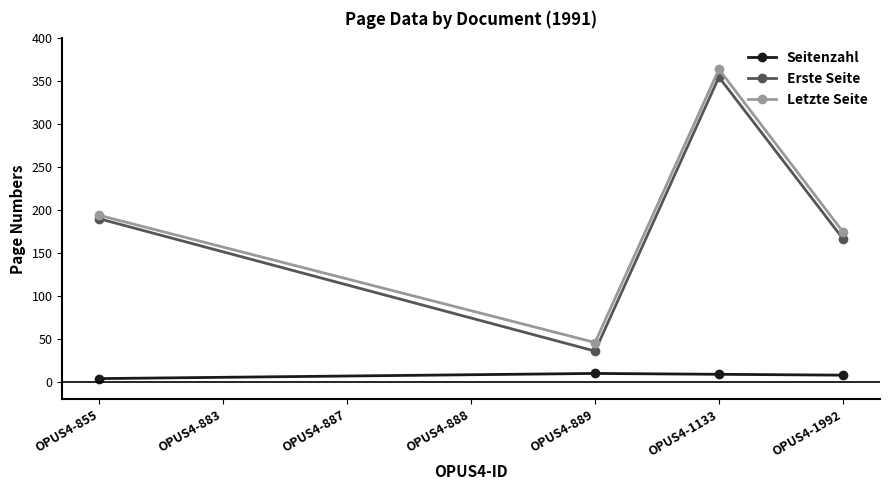

Where is Erste Seite nearest to the value 195?

OPUS4-855